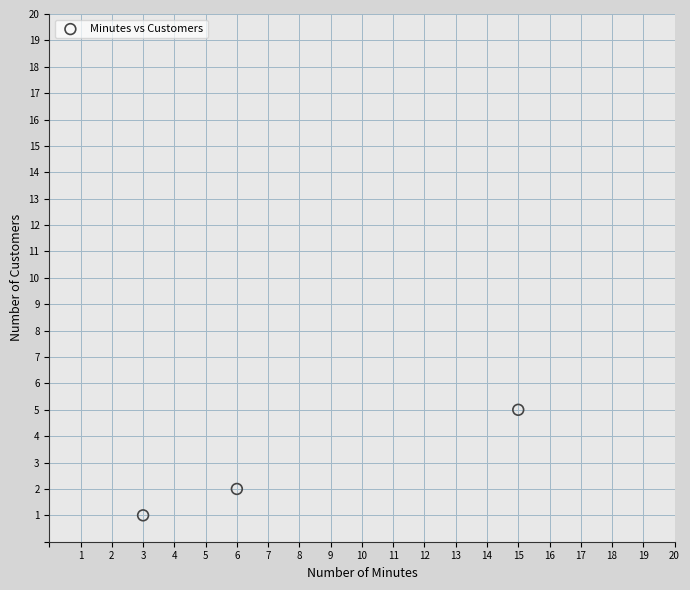

What is the average X value?

8